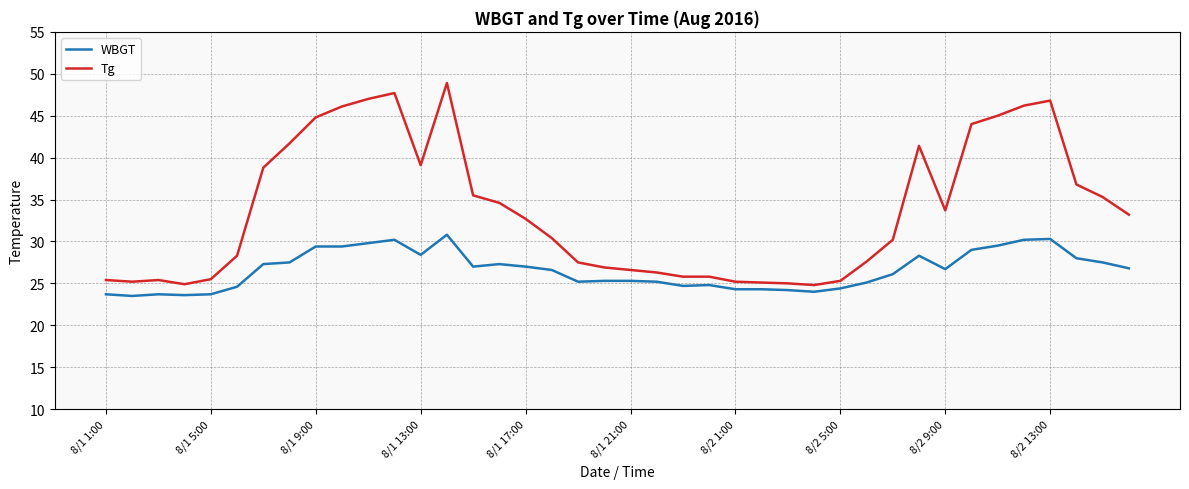

What is the greatest value displayed?

48.9